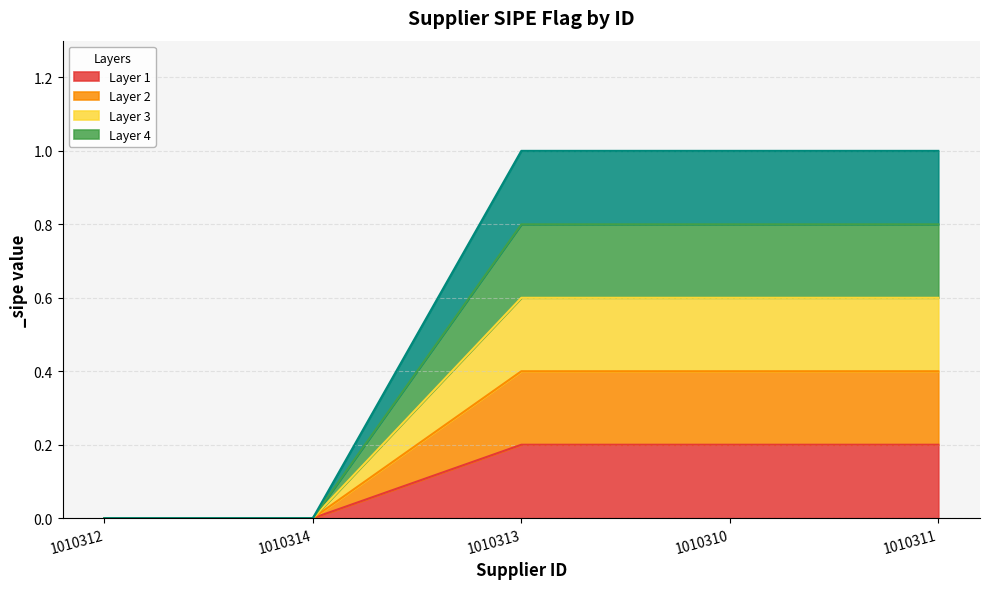

Reading right to left, extract all data points from this chart.

1	1	1	0	0